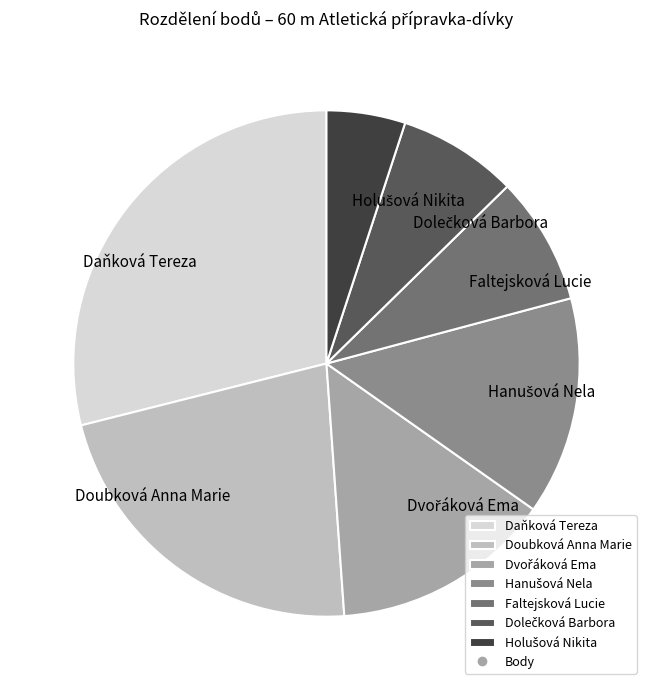

Is it true that Doubková Anna Marie is 14% of the pie?

False